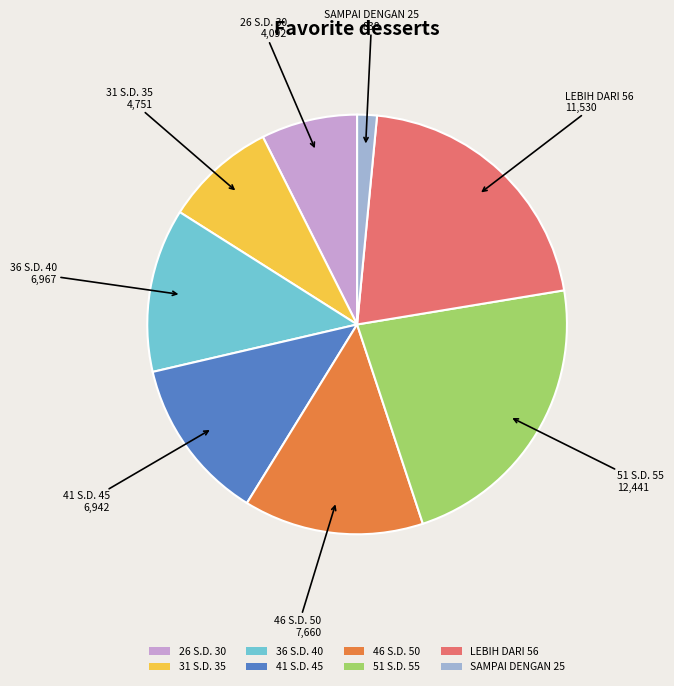

The 31 S.D. 35 slice represents 1% of the pie. True or false?

False